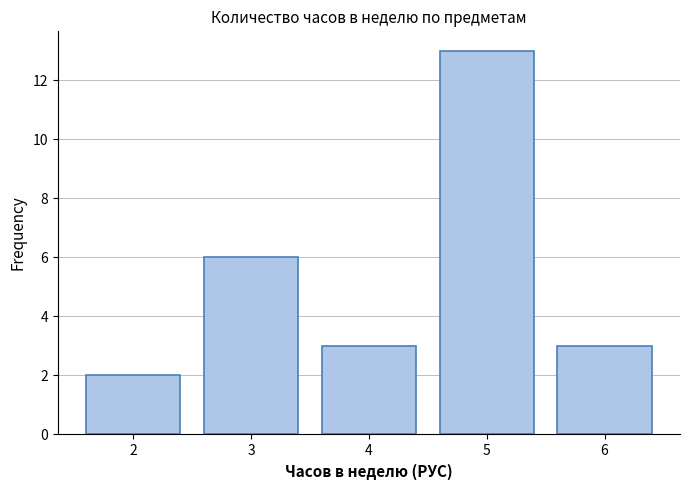

Reading left to right, list every bar in this chart as the range it spans on the x-axis followed by its height. The values are not printed on the chart, so give them approximately, as read against the axis.

1.5 to 2.5: 2
2.5 to 3.5: 6
3.5 to 4.5: 3
4.5 to 5.5: 13
5.5 to 6.5: 3